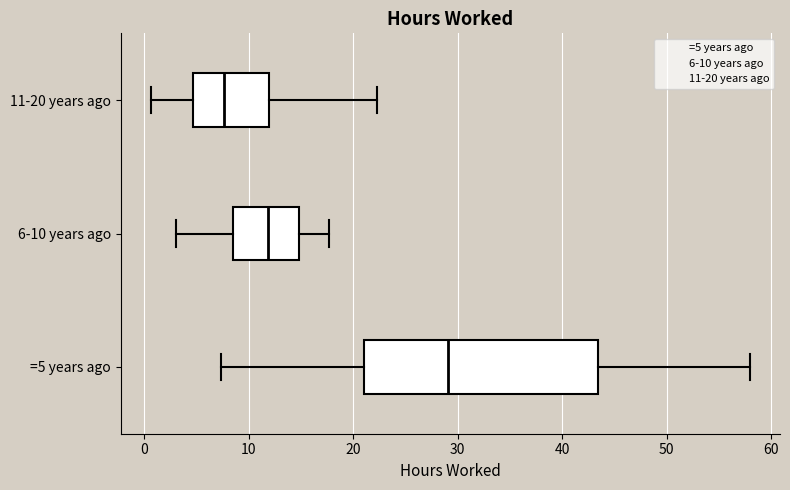

Which box is the widest, from its left edge to its right edge?

=5 years ago